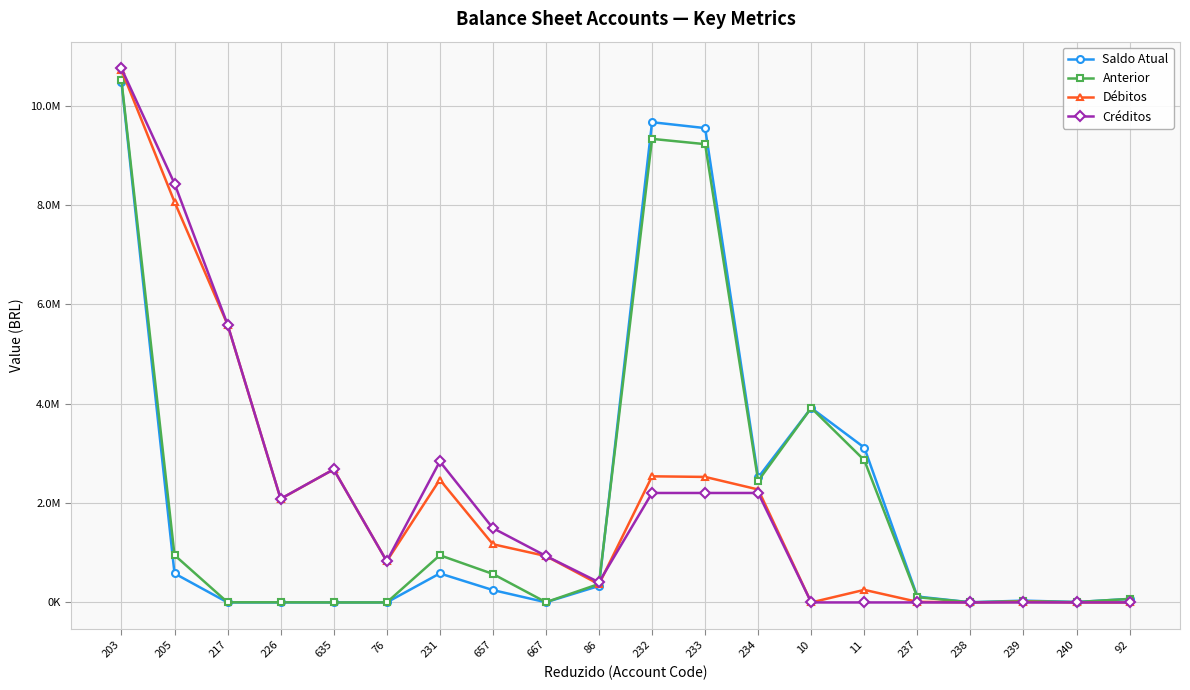

Which category has the lowest value in the Débitos series?

10